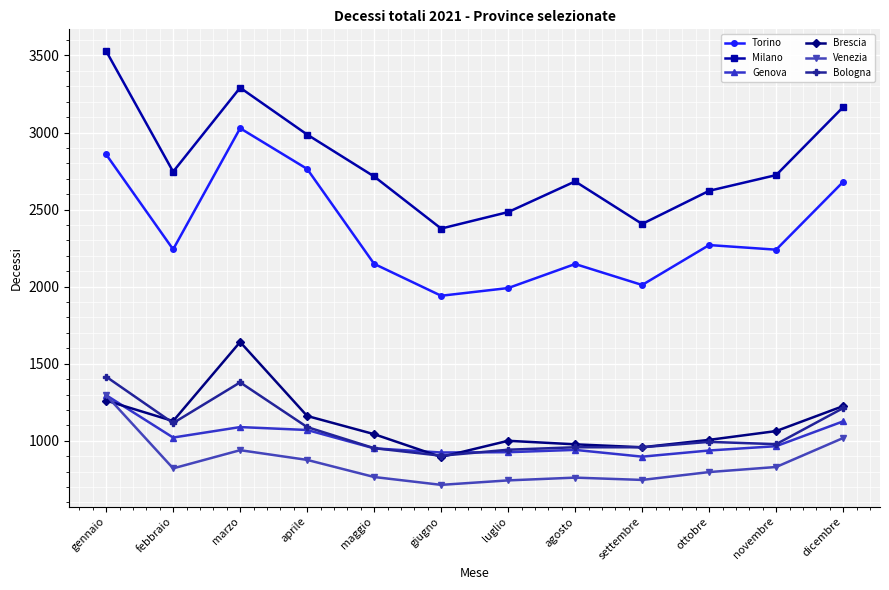

True or false: Brescia and Milano cross at least once.

False